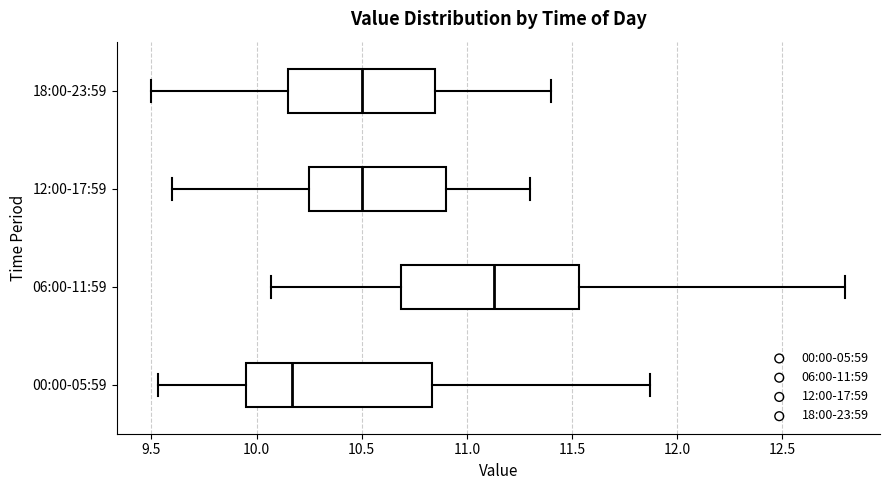

Where is the right edge of the box for 18:00-23:59 on the x-axis? The values are not printed on the chart, so give them approximately, as read against the axis.

10.85